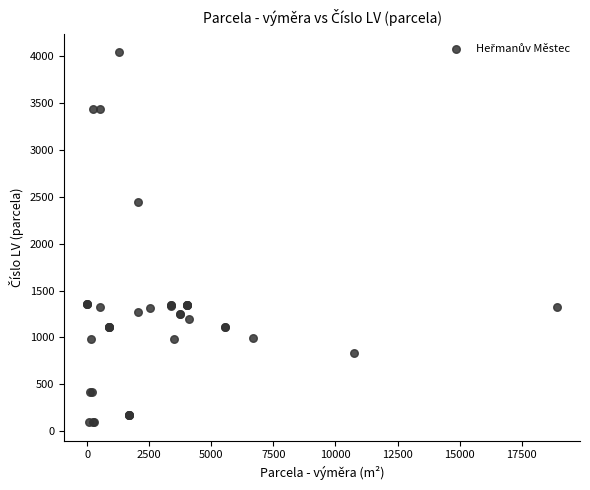

What Y value in the scatter plot is closest to 2068?

2448